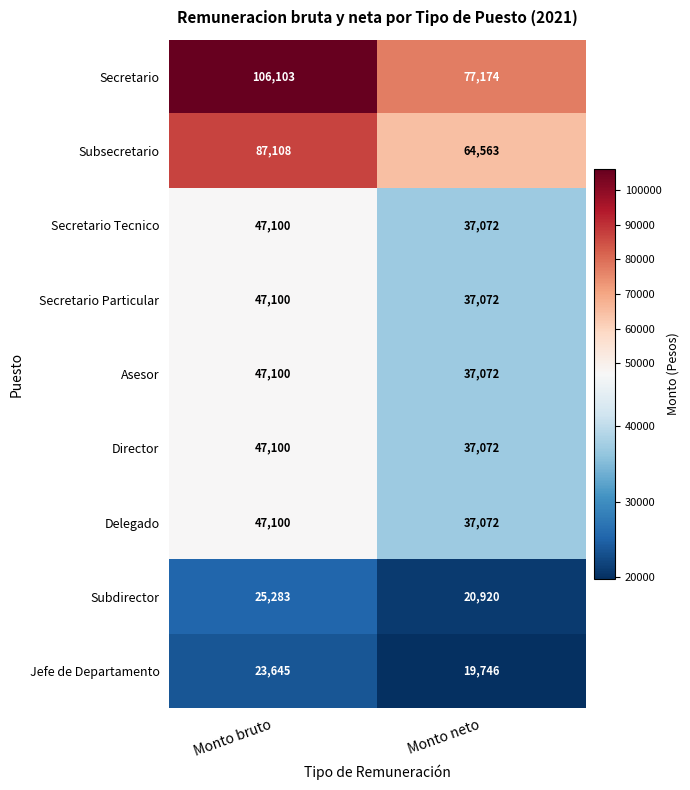

What is the lowest value of the Asesor series?

37072